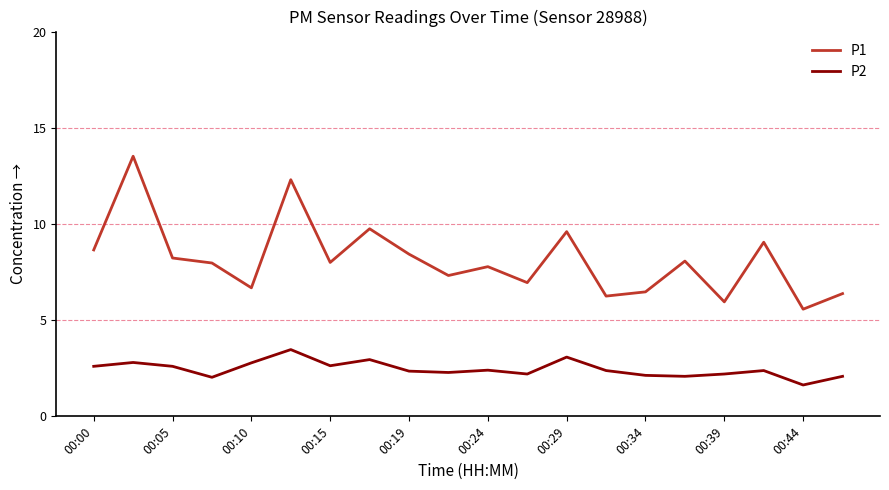

What is the difference between the maximum and minimum values in the P2 series?

1.8